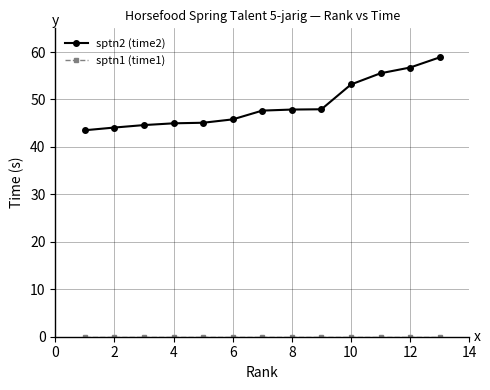

Does the chart have visible grid lines?

Yes